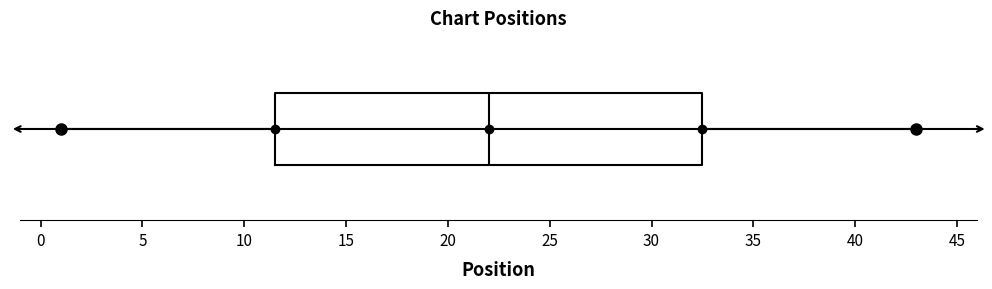

Transcribe this box plot: give where the median line is, the range the box spans, and where the two whiskers end, as read against the x-axis. The values are not printed on the chart, so give them approximately, as read against the axis.

median 22.0, box 11.5 to 32.5, whiskers 1.0 to 43.0